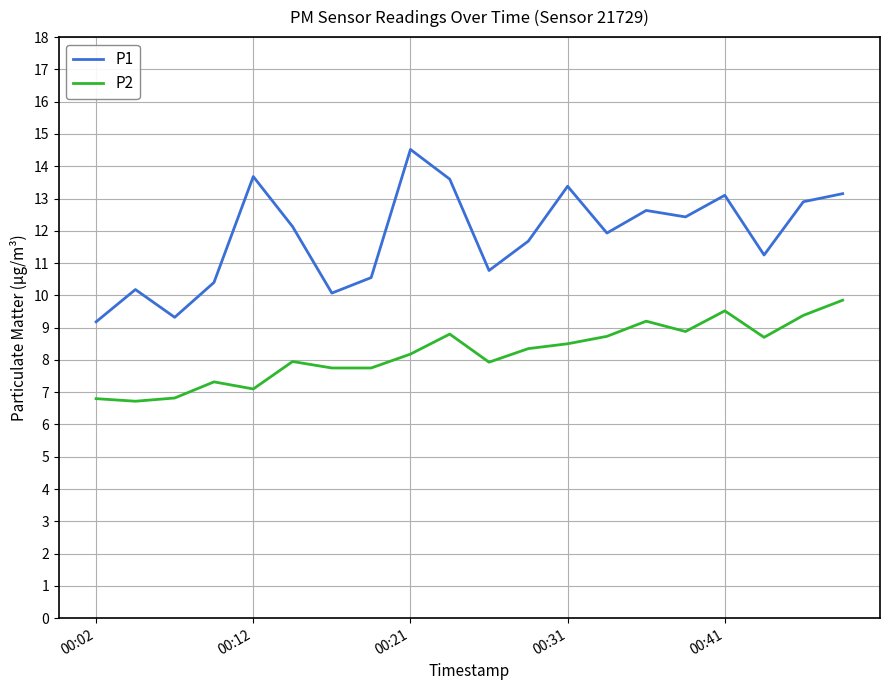

True or false: P2 and P1 intersect in this chart.

False